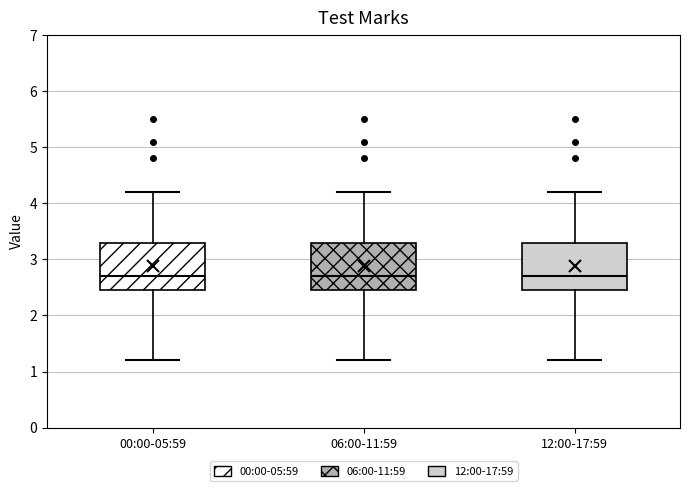

Where is the upper edge of the box for 12:00-17:59 on the y-axis? The values are not printed on the chart, so give them approximately, as read against the axis.

3.3